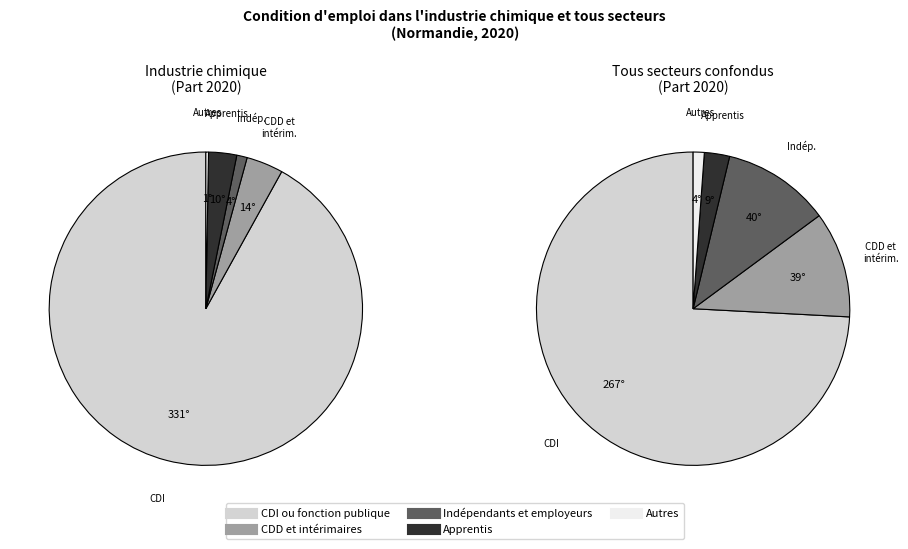

True or false: Autres accounts for 0% of the total.

True